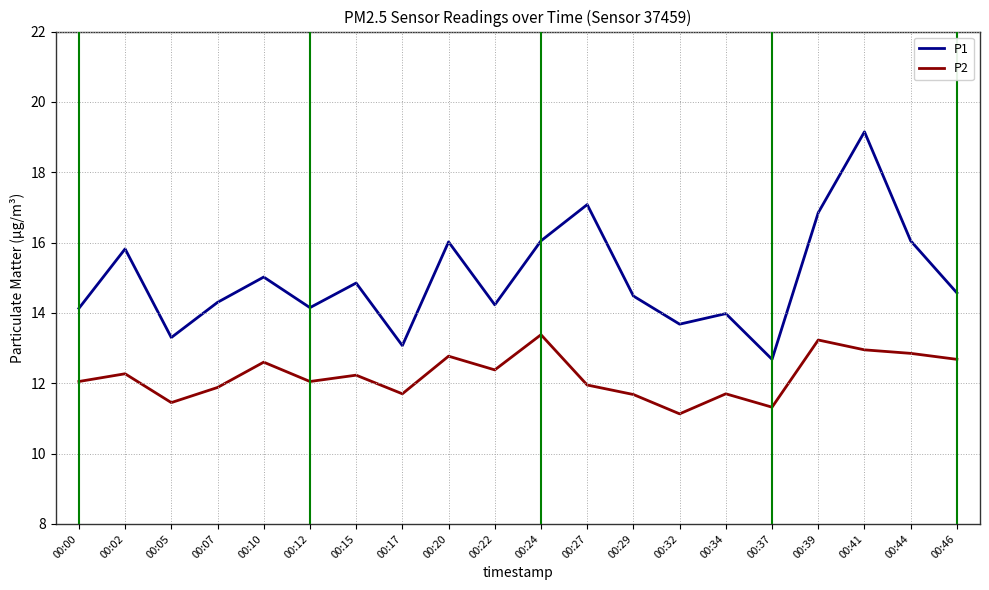

Which label corresponds to the largest value in the chart?

00:41